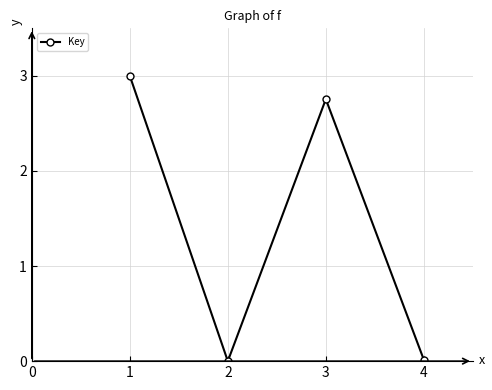

What is the sum of all values?

5.8